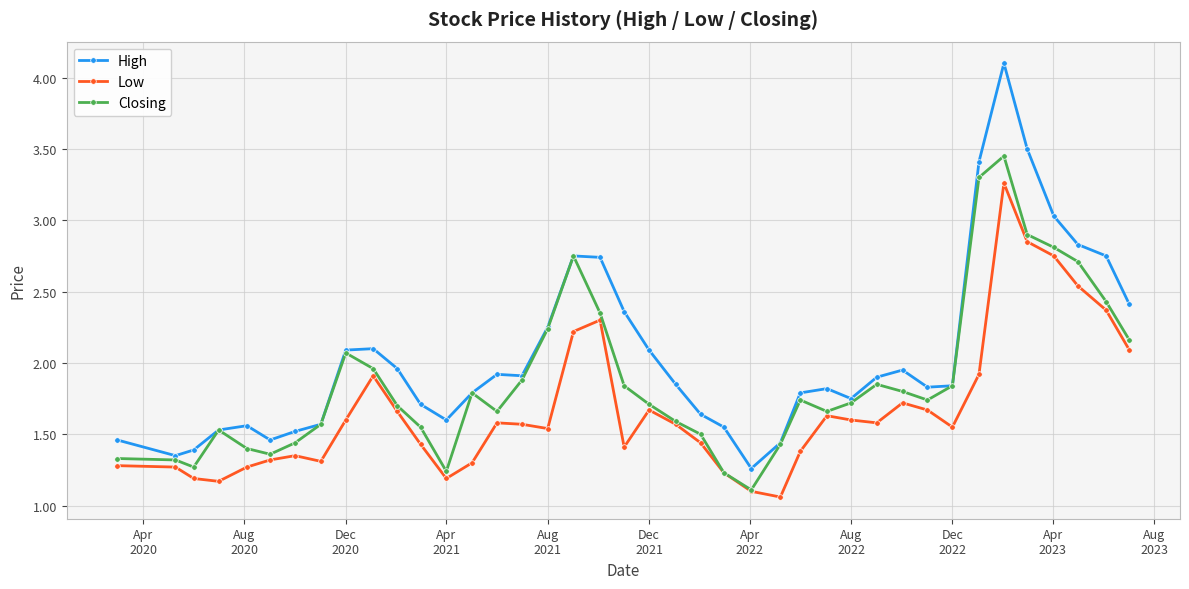

True or false: Low and High cross at least once.

False